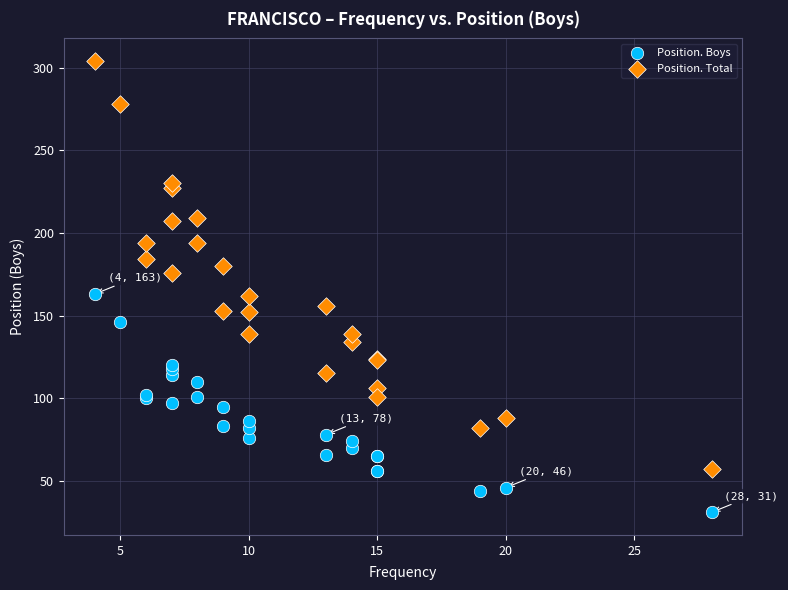

Which series has the largest Y range (max minus min)?

Position. Total